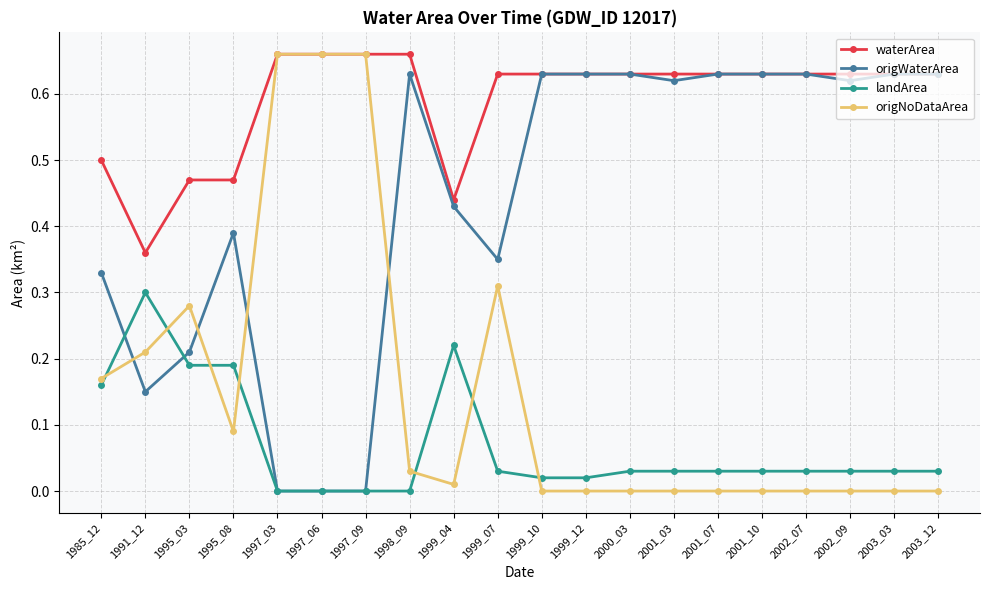

At which label does waterArea reach its minimum?

1991_12